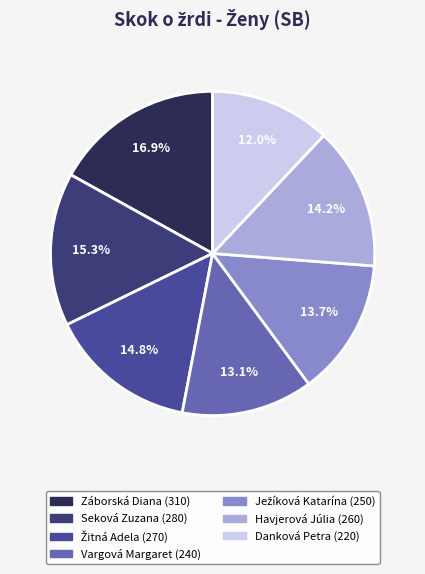

What percentage is the Záborská Diana slice, to the nearest percent?

17%